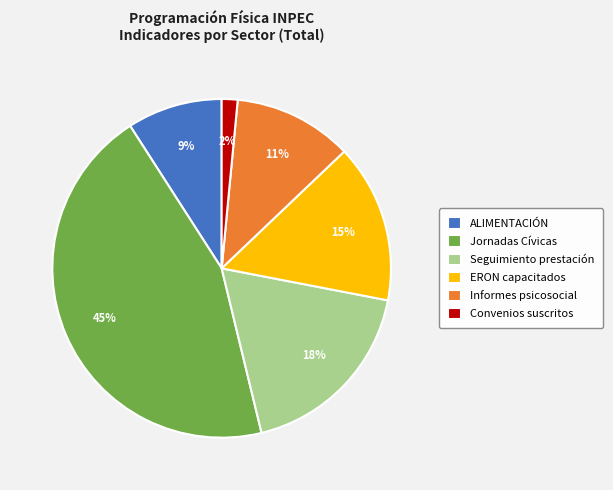

True or false: Convenios suscritos accounts for 15% of the total.

False